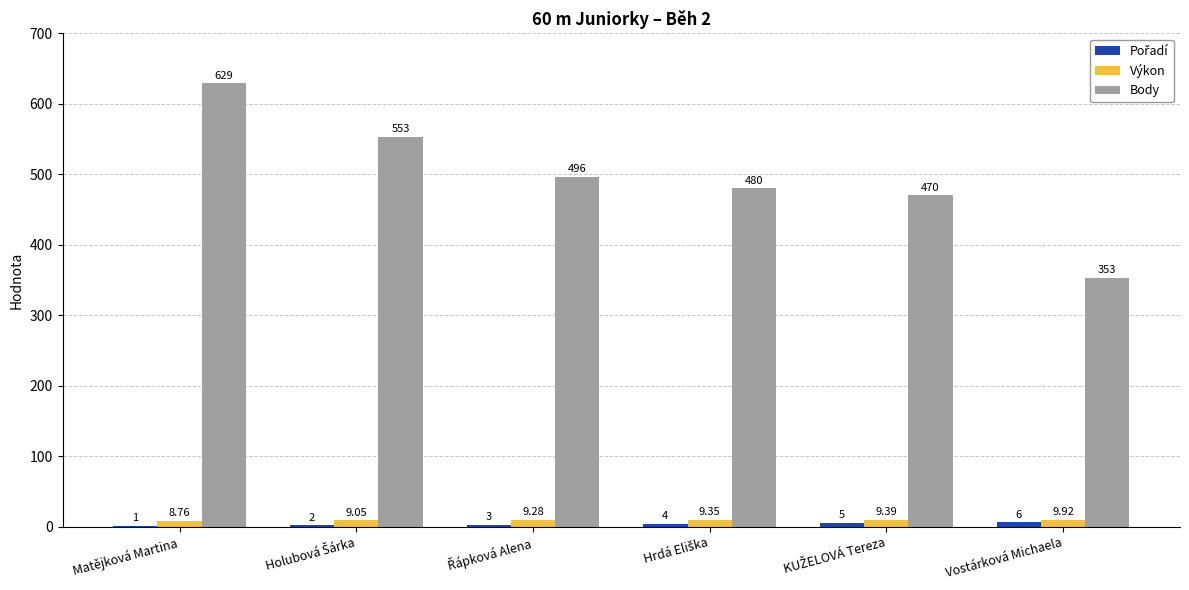

Which series has the largest total across all categories?

Body